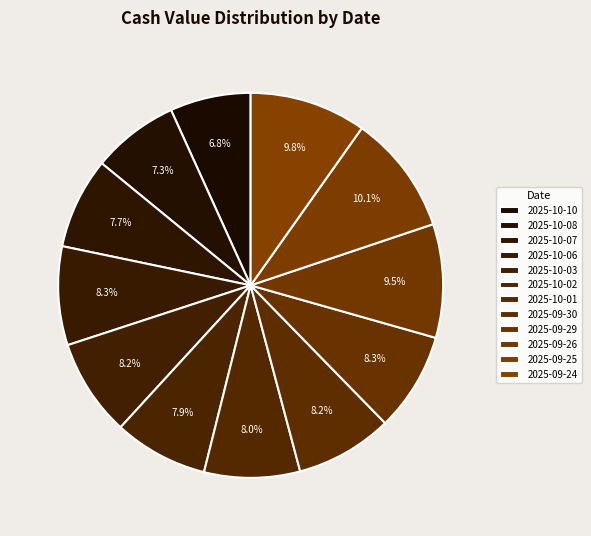

Count the number of slices in the pie.

12